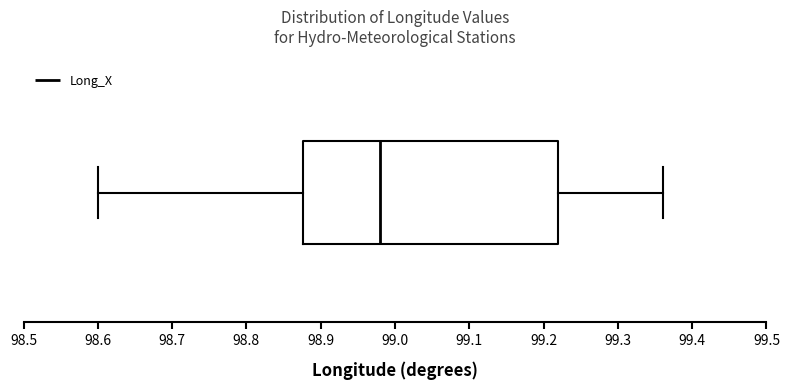

Where is the left edge of the box on the x-axis? The values are not printed on the chart, so give them approximately, as read against the axis.

98.88